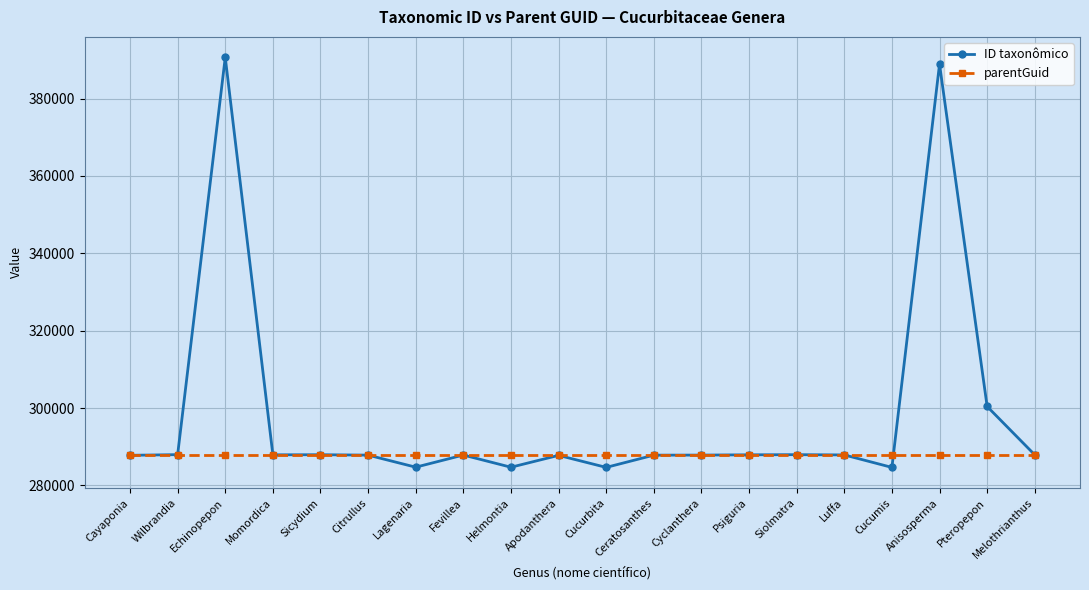

Rank the series by their maximum value, from highest to lowest.

ID taxonômico, parentGuid